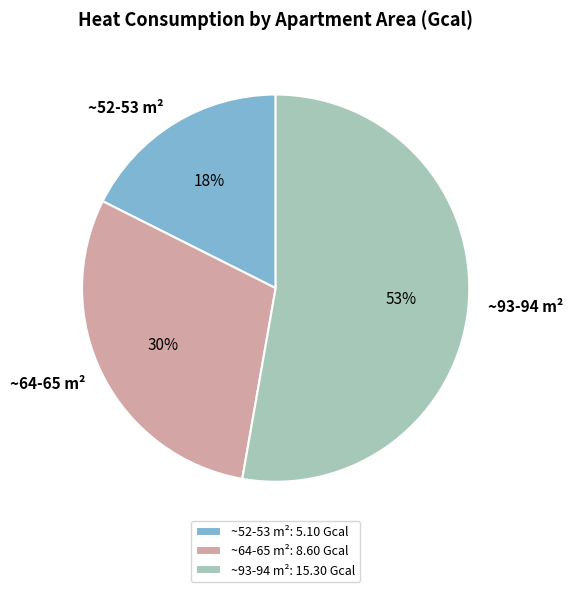

How many slices are in this pie chart?

3